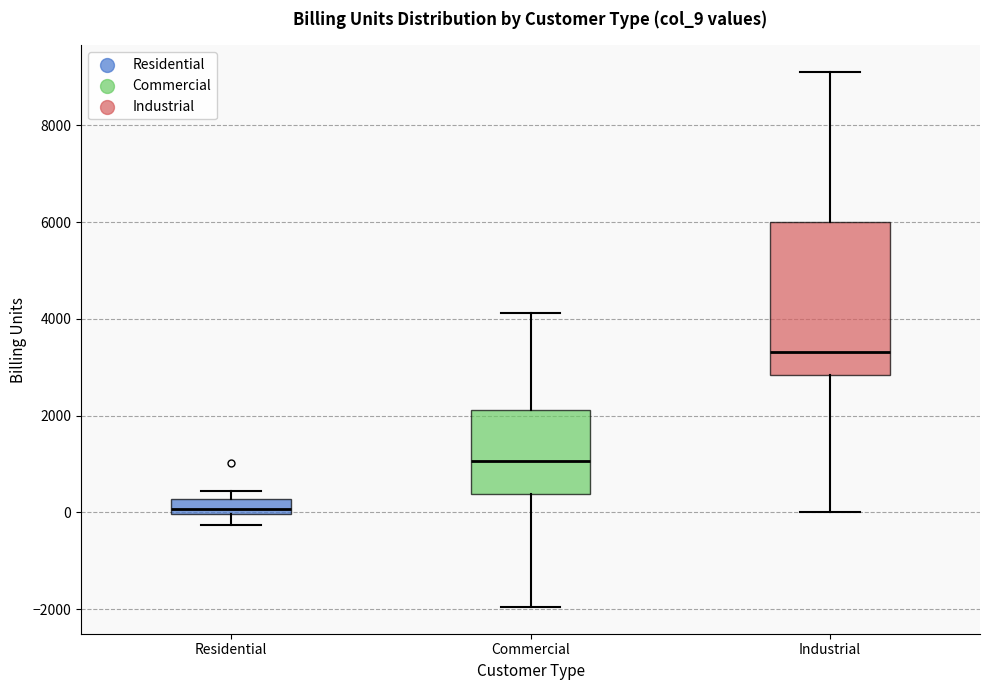

Which box's median line is the lowest?

Residential